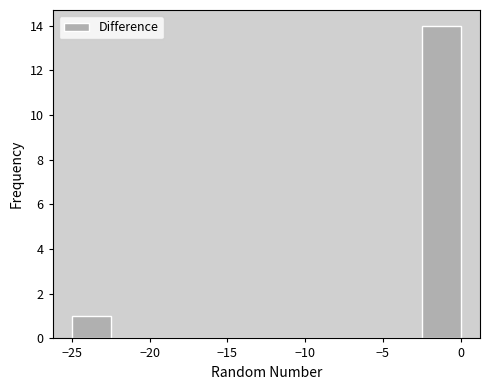

Reading left to right, list every bar in this chart as the range it spans on the x-axis followed by its height. The values are not printed on the chart, so give them approximately, as read against the axis.

-25.0 to -22.5: 1
-22.5 to -20.0: 0
-20.0 to -17.5: 0
-17.5 to -15.0: 0
-15.0 to -12.5: 0
-12.5 to -10.0: 0
-10.0 to -7.5: 0
-7.5 to -5.0: 0
-5.0 to -2.5: 0
-2.5 to 0.0: 14